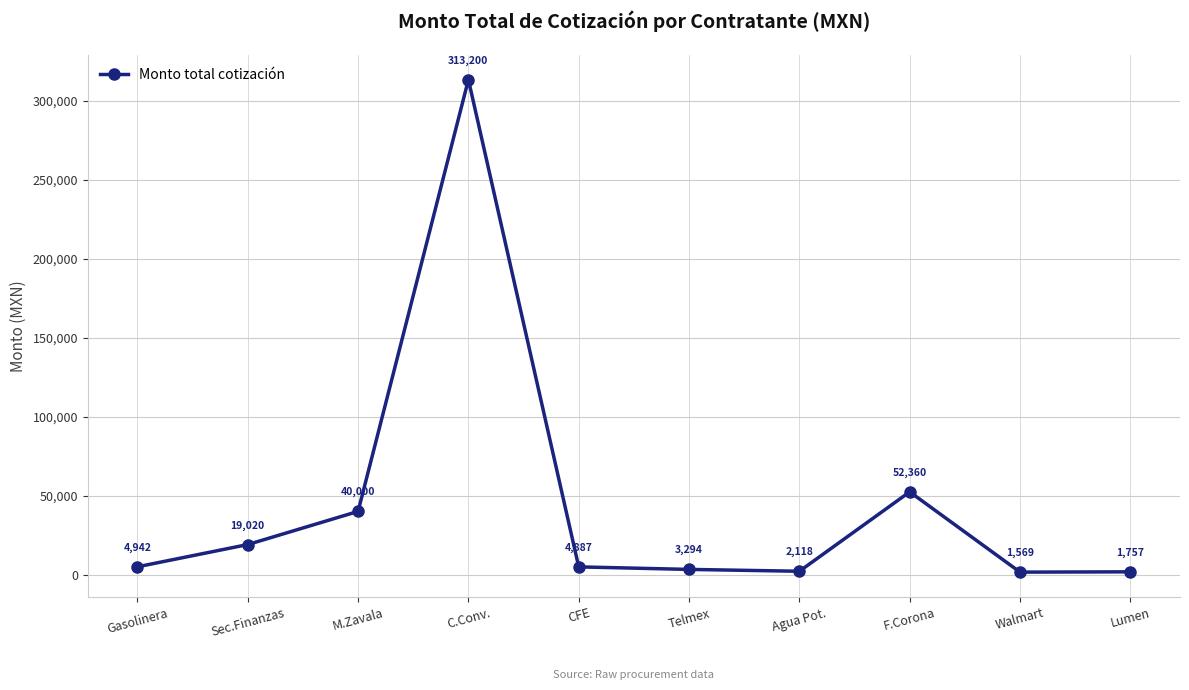

Is it true that the value at Sec.Finanzas is 19020.0?

True